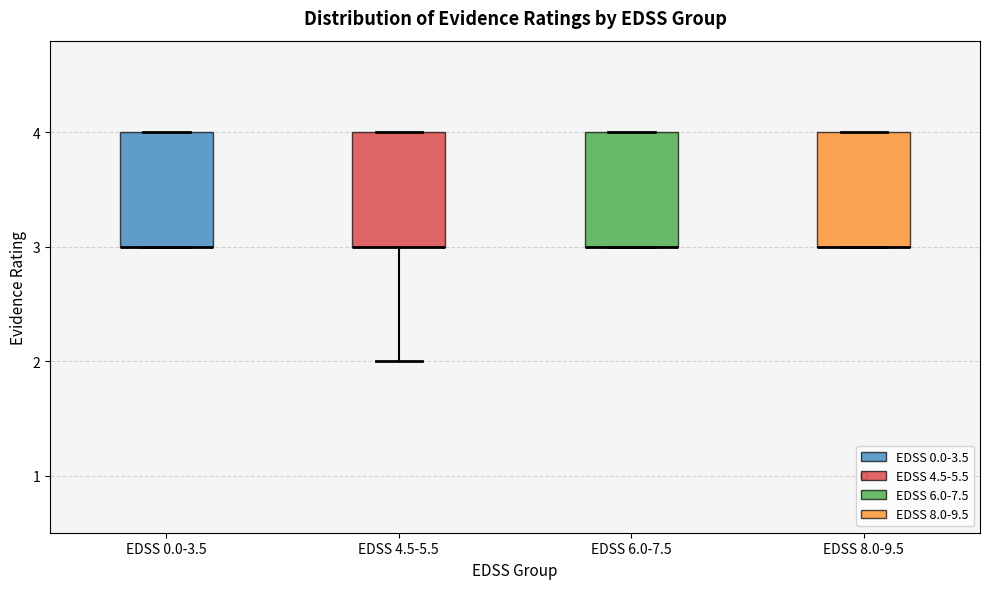

Reading left to right, transcribe this box plot: for each box, give where its median line is, the range the box spans, and where its two whiskers end, as read against the y-axis. The values are not printed on the chart, so give them approximately, as read against the axis.

EDSS 0.0-3.5: median 3 (drawn on the box's lower edge), box 3 to 4, whiskers 3 to 4
EDSS 4.5-5.5: median 3 (drawn on the box's lower edge), box 3 to 4, whiskers 2 to 4
EDSS 6.0-7.5: median 3 (drawn on the box's lower edge), box 3 to 4, whiskers 3 to 4
EDSS 8.0-9.5: median 3 (drawn on the box's lower edge), box 3 to 4, whiskers 3 to 4